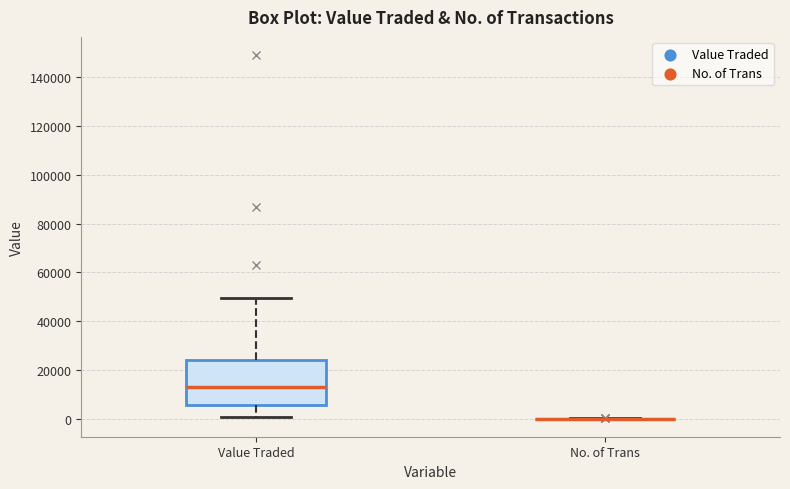

Comparing the boxes themselves (not the whiskers), which one is the tallest?

Value Traded